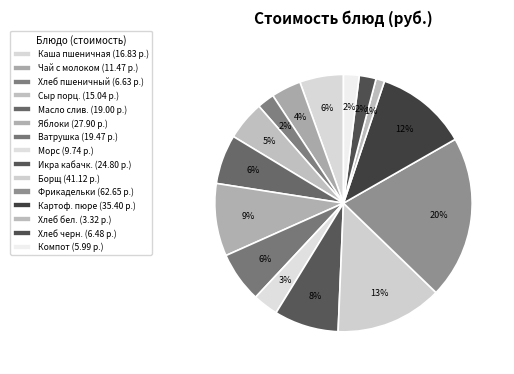

Count the number of slices in the pie.

15